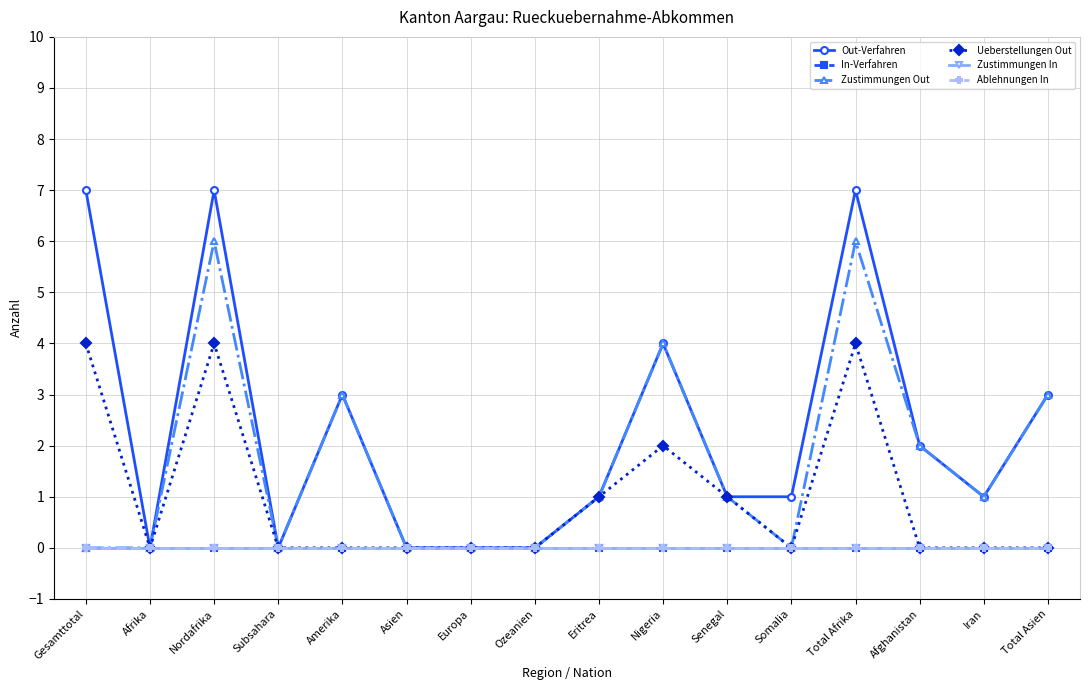

At which category is the sum across all series the highest?

Nordafrika